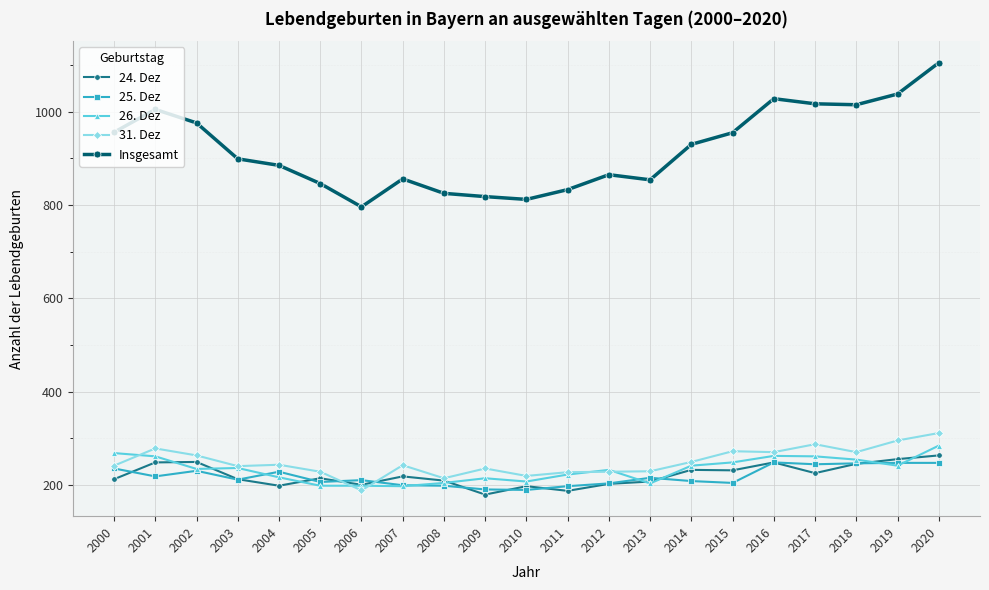

True or false: 26. Dez has more than 0 interior local peaks.

True